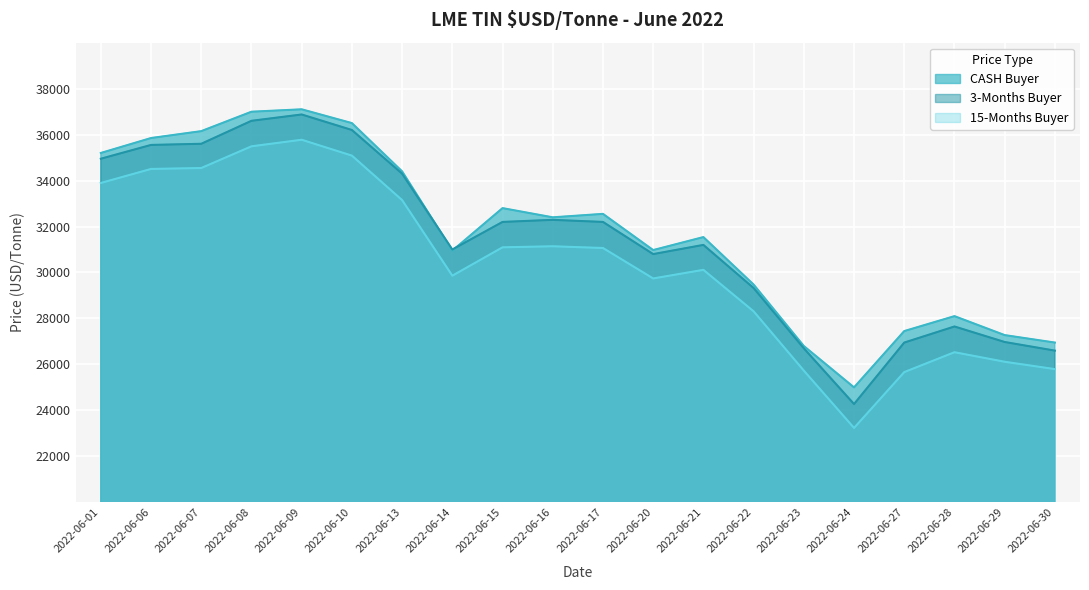

Which series has the largest range (max minus min)?

3-Months Buyer